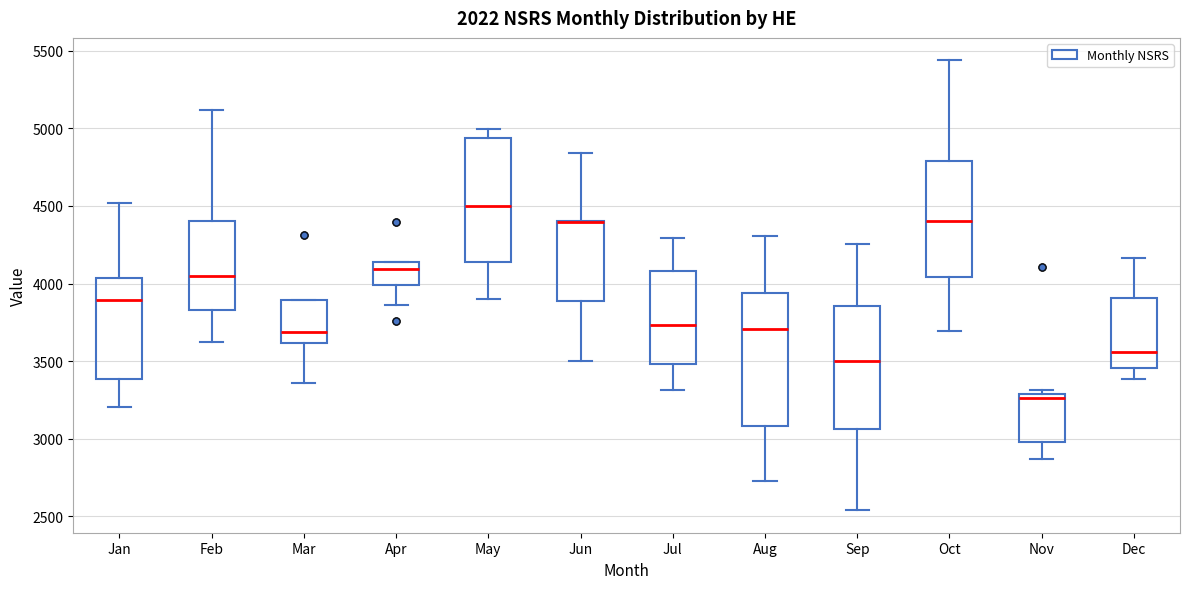

Reading left to right, transcribe this box plot: for each box, give where its median line is, the range the box spans, and where its two whiskers end, as read against the y-axis. The values are not printed on the chart, so give them approximately, as read against the axis.

Jan: median 3900, box 3400 to 4050, whiskers 3200 to 4500
Feb: median 4050, box 3850 to 4400, whiskers 3600 to 5100
Mar: median 3700, box 3600 to 3900, whiskers 3350 to 3900
Apr: median 4100, box 4000 to 4150, whiskers 3850 to 4150
May: median 4500, box 4150 to 4950, whiskers 3900 to 5000
Jun: median 4400 (drawn on the box's upper edge), box 3900 to 4400, whiskers 3500 to 4850
Jul: median 3750, box 3500 to 4100, whiskers 3300 to 4300
Aug: median 3700, box 3100 to 3950, whiskers 2750 to 4300
Sep: median 3500, box 3050 to 3850, whiskers 2550 to 4250
Oct: median 4400, box 4050 to 4800, whiskers 3700 to 5450
Nov: median 3250, box 3000 to 3300, whiskers 2850 to 3300 (just above the box's upper edge)
Dec: median 3550, box 3450 to 3900, whiskers 3400 to 4150